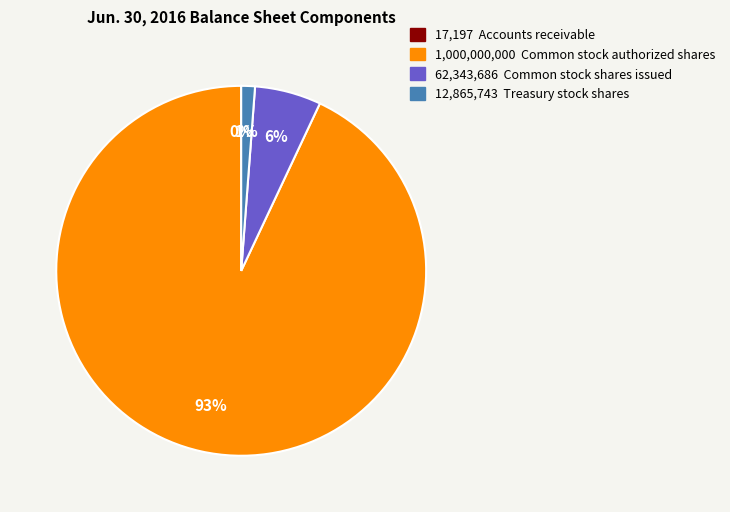

Is there any slice that represents more than half of the pie?

Yes